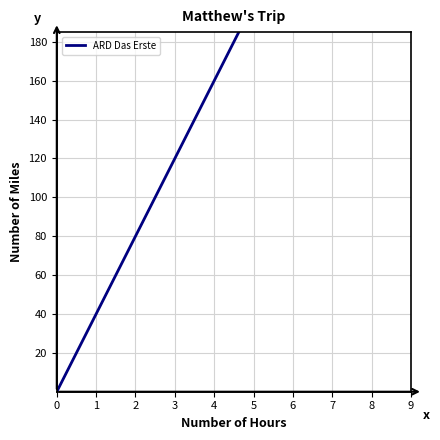

What is the difference between the maximum and second lowest values?

320